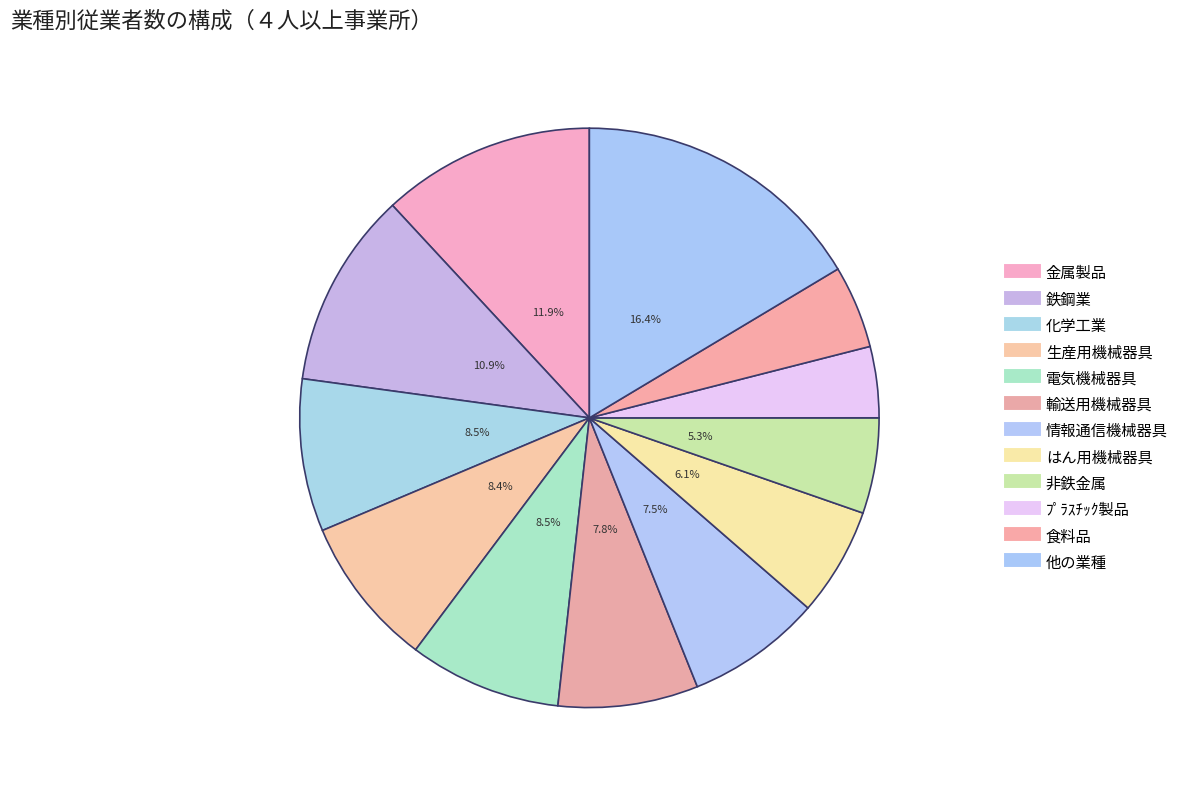

The 他の業種 slice represents 16% of the pie. True or false?

True